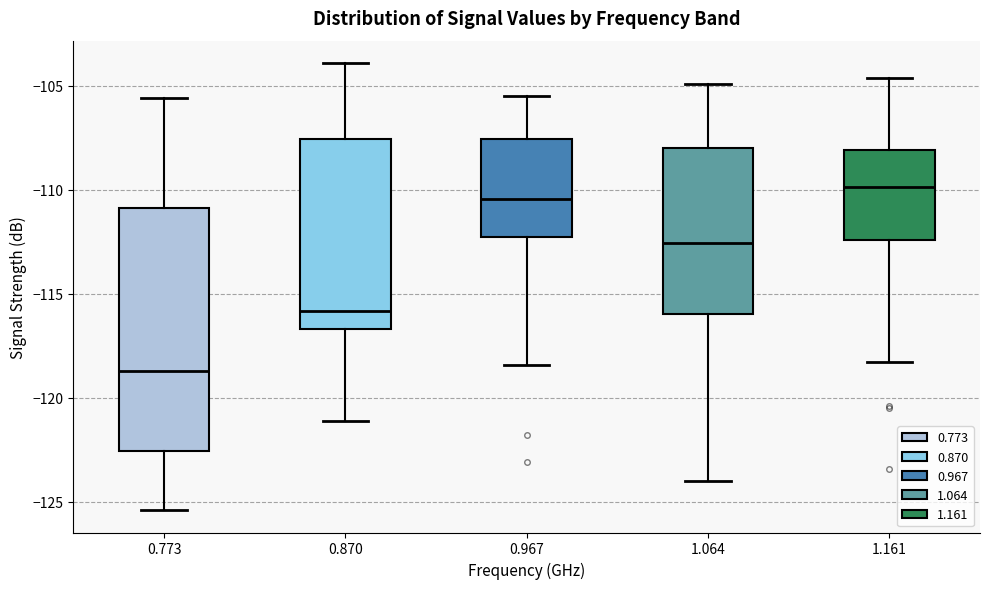

Where does the upper whisker of the box at x = 0.967 end on the y-axis? The values are not printed on the chart, so give them approximately, as read against the axis.

-105.5